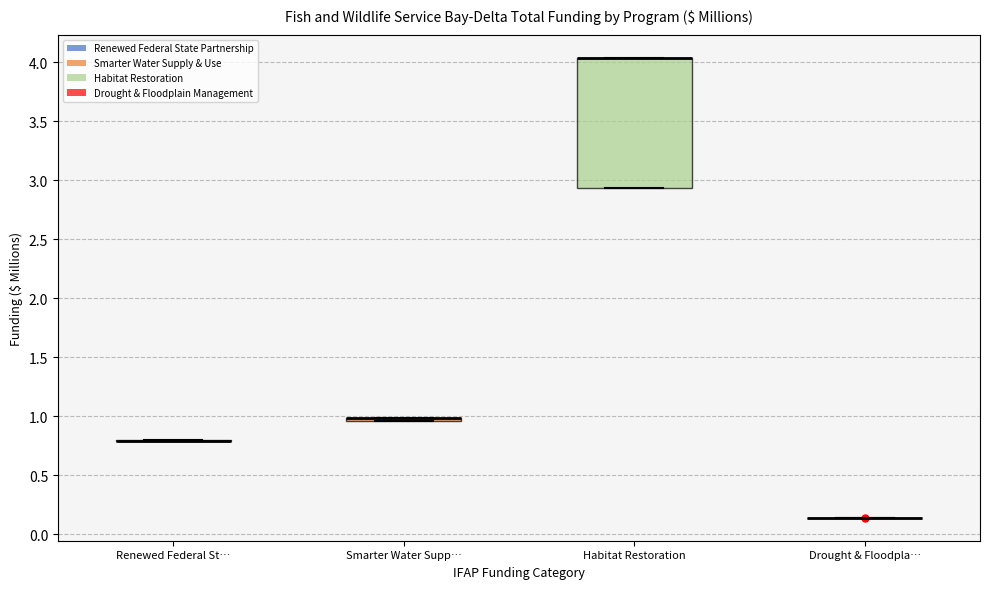

Comparing the boxes themselves (not the whiskers), which one is the tallest?

Habitat Restoration